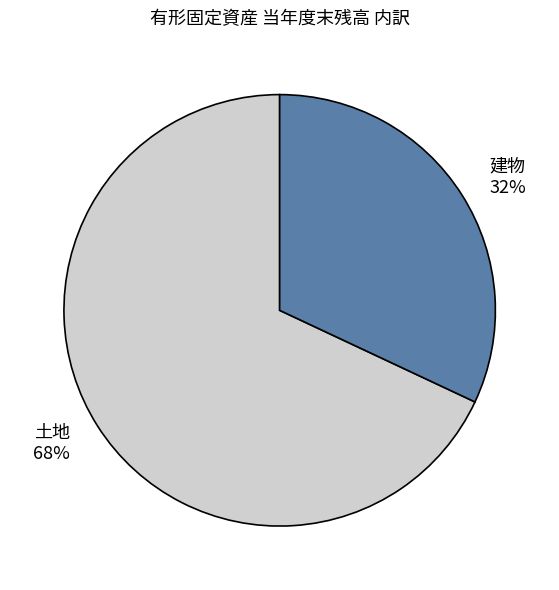

Do 建物 and 土地 together represent more than half of the pie?

Yes